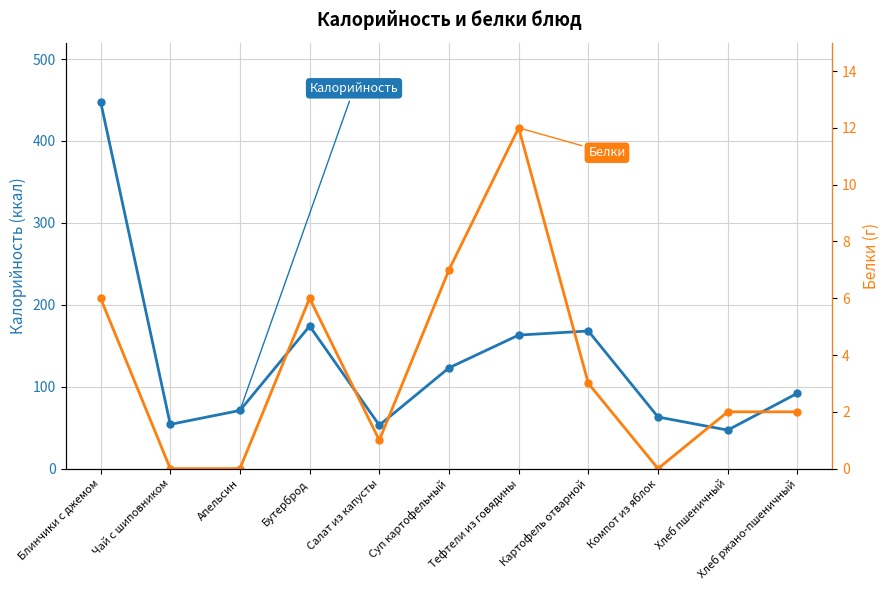

Which category has the highest value across all series?

Блинчики с джемом